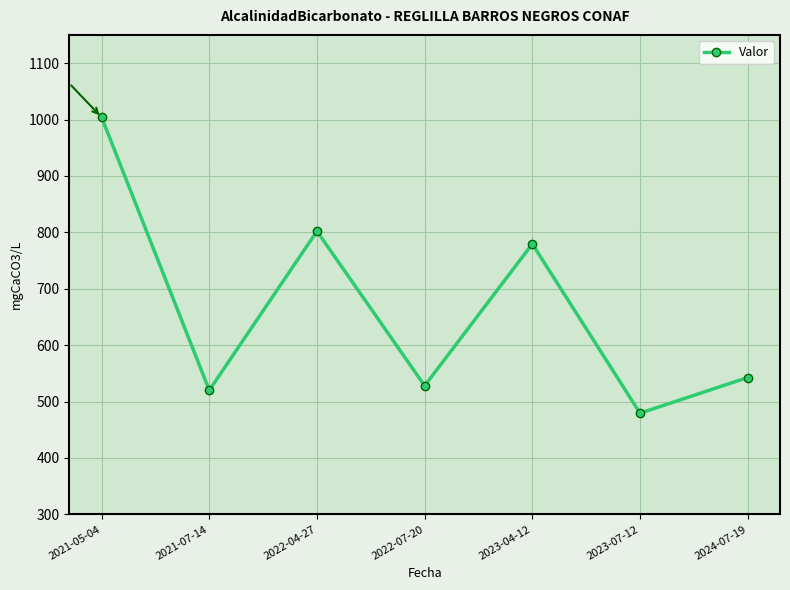

True or false: the data shows 528.0 at 2022-07-20.

True